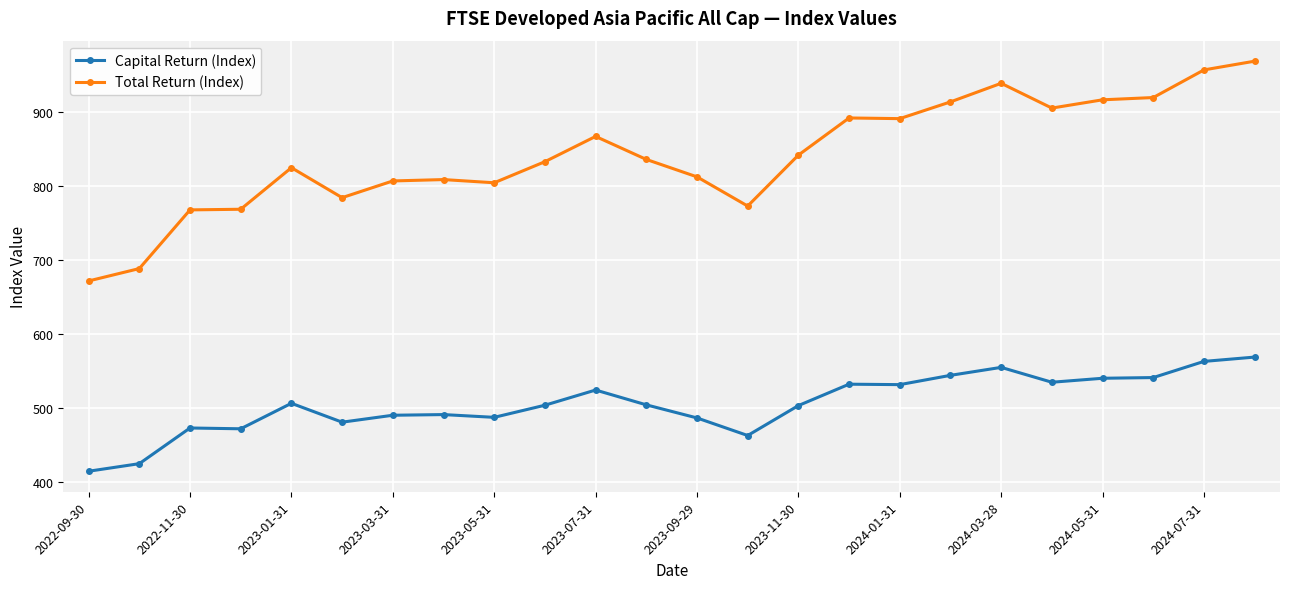

True or false: Capital Return (Index) and Total Return (Index) intersect in this chart.

False